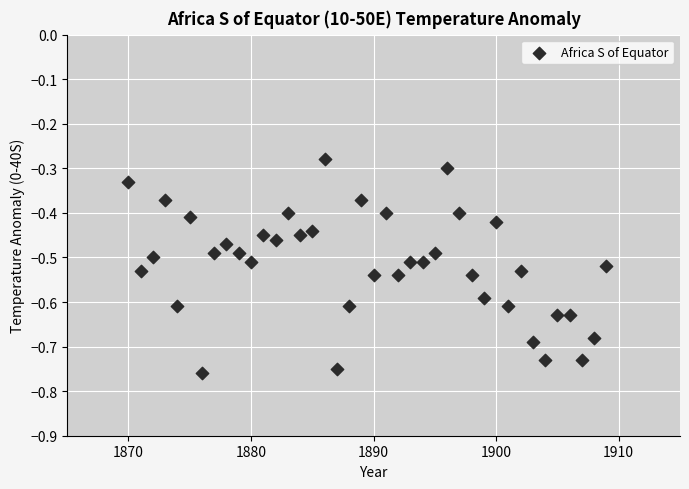

What is the range of Y values (max minus min)?

0.5